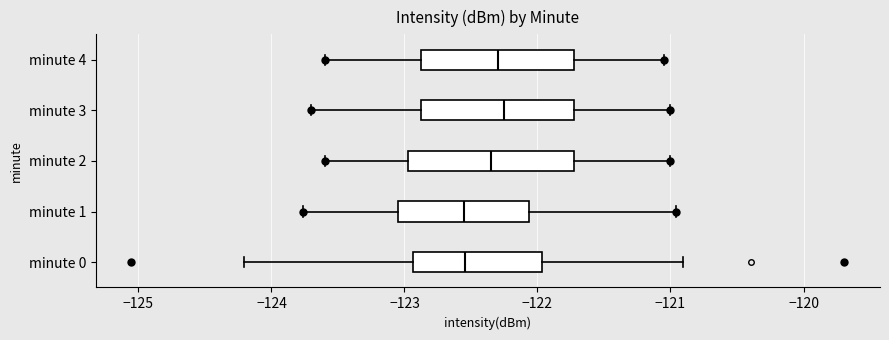

Reading bottom to top, read every box against the x-axis: the position of its median line, the range the box covers, and the ends of its whiskers. The values are not printed on the chart, so give them approximately, as read against the axis.

minute 0: median -122.5, box -122.9 to -122.0, whiskers -124.2 to -120.9
minute 1: median -122.5, box -123.0 to -122.1, whiskers -123.8 to -121.0
minute 2: median -122.3, box -123.0 to -121.7, whiskers -123.6 to -121.0
minute 3: median -122.2, box -122.9 to -121.7, whiskers -123.7 to -121.0
minute 4: median -122.3, box -122.9 to -121.7, whiskers -123.6 to -121.0